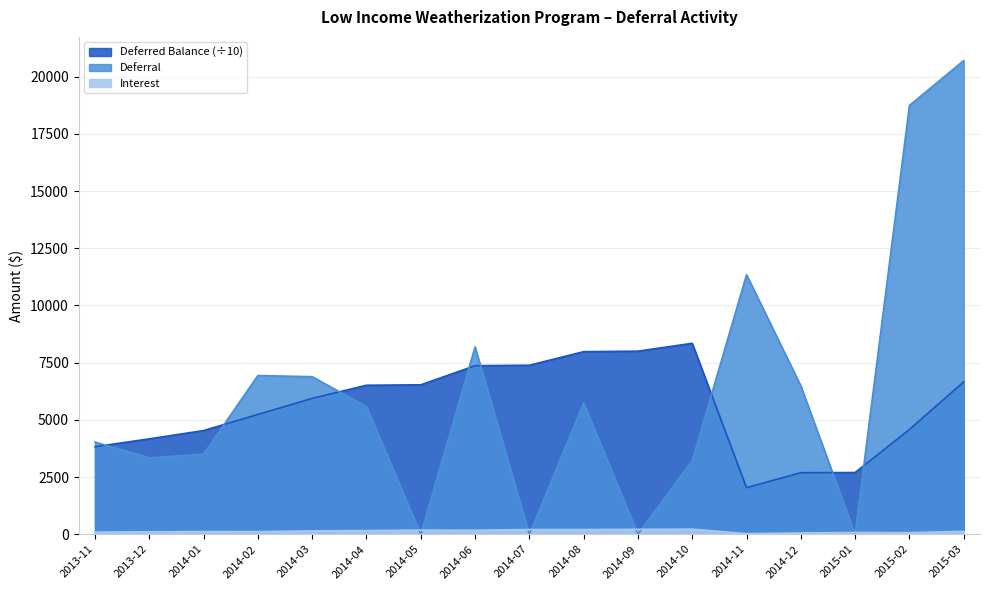

Reading left to right, list all the values displayed in this chart.

Deferral: 2013-11=4026.5	2013-12=3341.4	2014-01=3500.9	2014-02=6937.3	2014-03=6886.1	2014-04=5578.4	2014-05=0.0	2014-06=8188.4	2014-07=0.0	2014-08=5733.3	2014-09=0.0	2014-10=3220.1	2014-11=11345.7	2014-12=6484.8	2015-01=0.0	2015-02=18744.1	2015-03=20706.1
Interest: 2013-11=91.2	2013-12=105.6	2014-01=115.1	2014-02=113.0	2014-03=144.5	2014-04=158.6	2014-05=179.8	2014-06=174.4	2014-07=203.3	2014-08=203.9	2014-09=213.2	2014-10=220.9	2014-11=24.0	2014-12=56.2	2015-01=74.2	2015-02=67.2	2015-03=126.4
Deferred Balance: 2013-11=3824.5	2013-12=4169.2	2014-01=4530.8	2014-02=5235.9	2014-03=5938.9	2014-04=6512.6	2014-05=6530.6	2014-06=7366.9	2014-07=7387.2	2014-08=7980.9	2014-09=8002.3	2014-10=8346.4	2014-11=2035.4	2014-12=2689.5	2015-01=2696.9	2015-02=4578.1	2015-03=6661.3